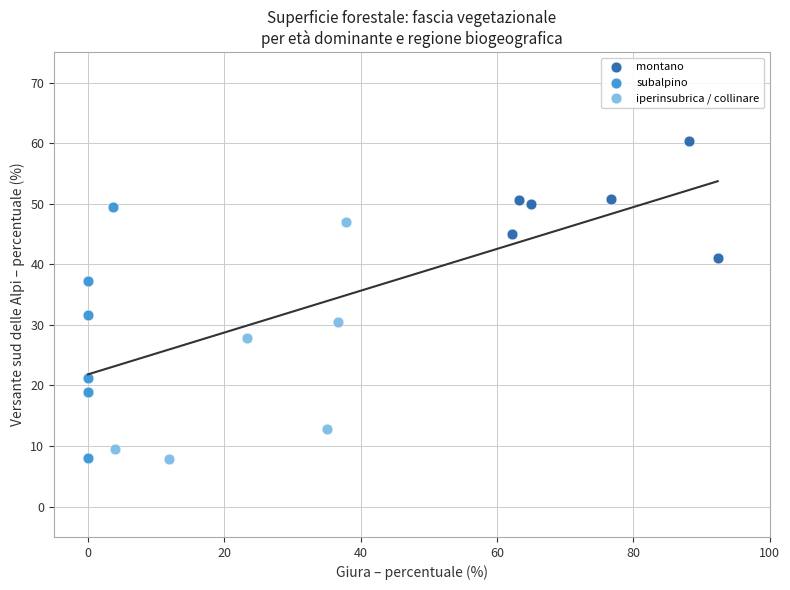

Which series reaches the maximum Y coordinate?

montano